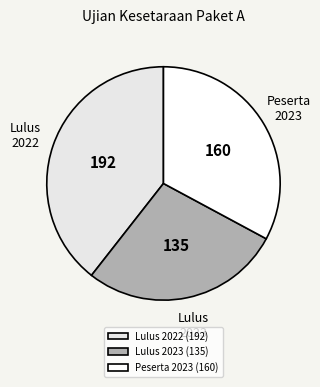

How many slices are in this pie chart?

3